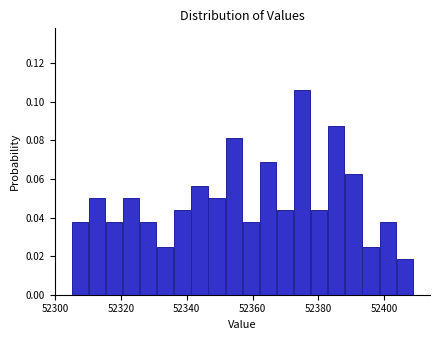

Read against the x-axis, roughly where is the centre of the tallest bar?

52376